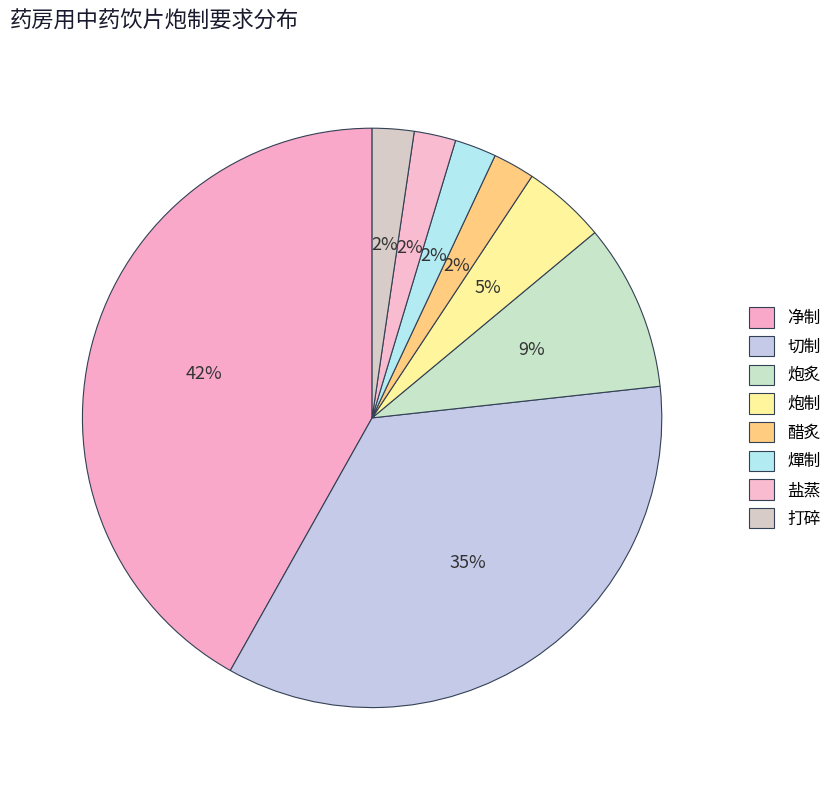

True or false: 打碎 accounts for 2% of the total.

True